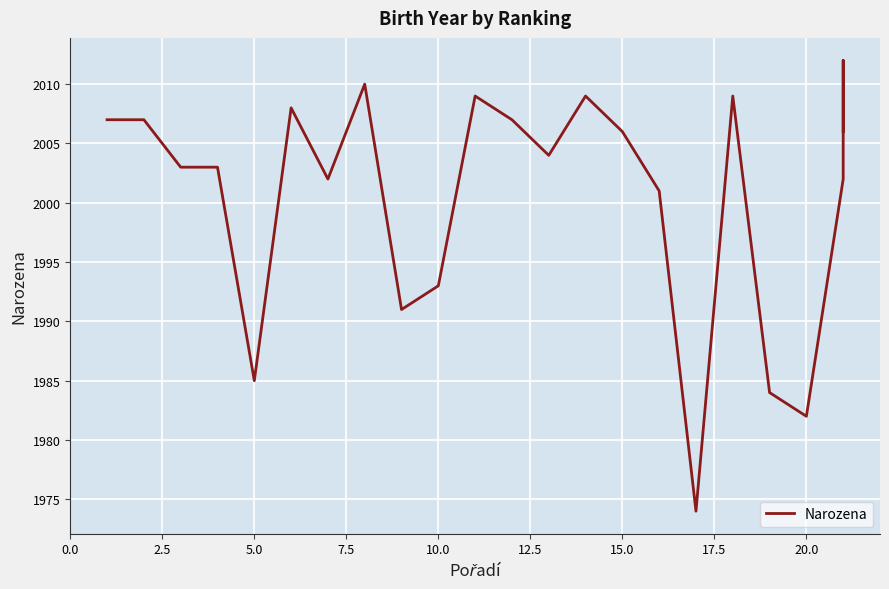

Is it true that the value at 11 is 2696?

False